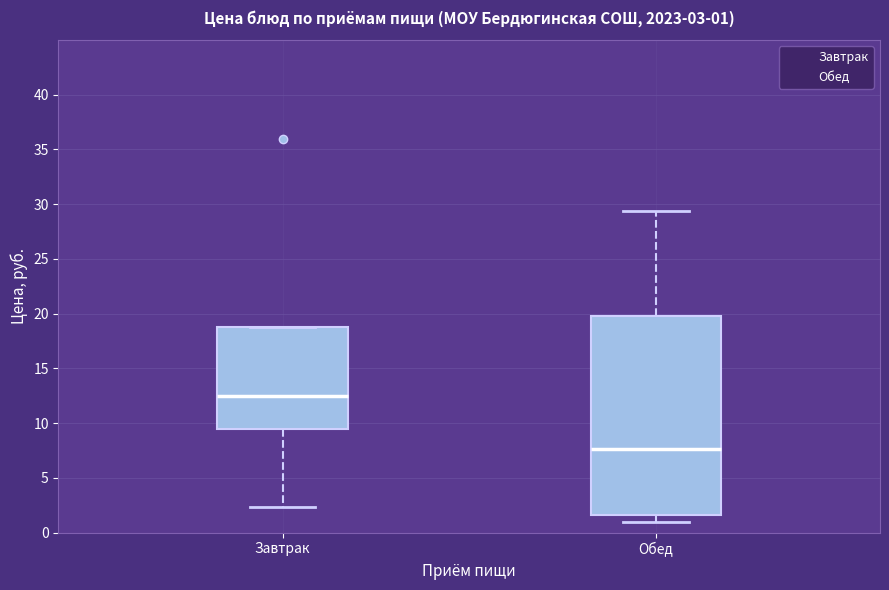

Which box's median line is the highest?

Завтрак